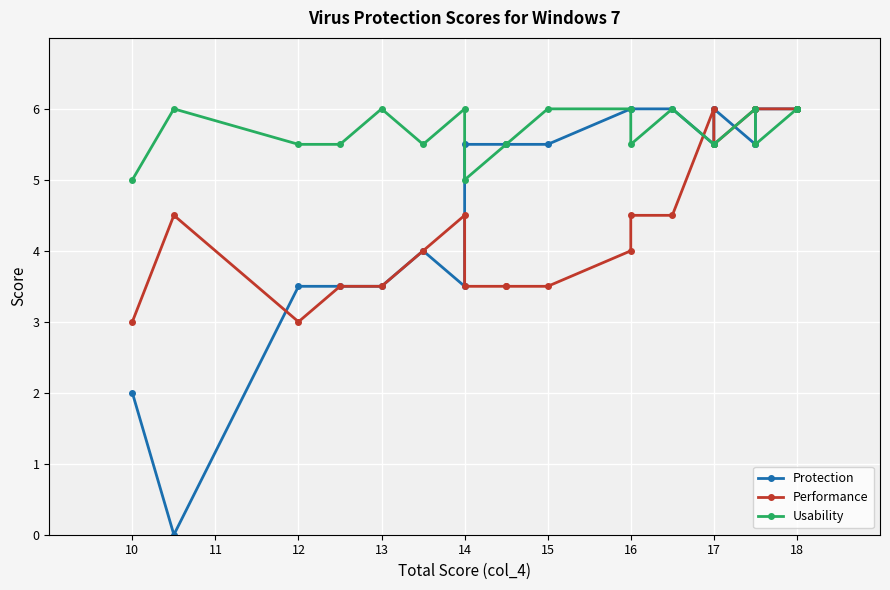

What is the difference between the highest and lowest values at 12?

2.5